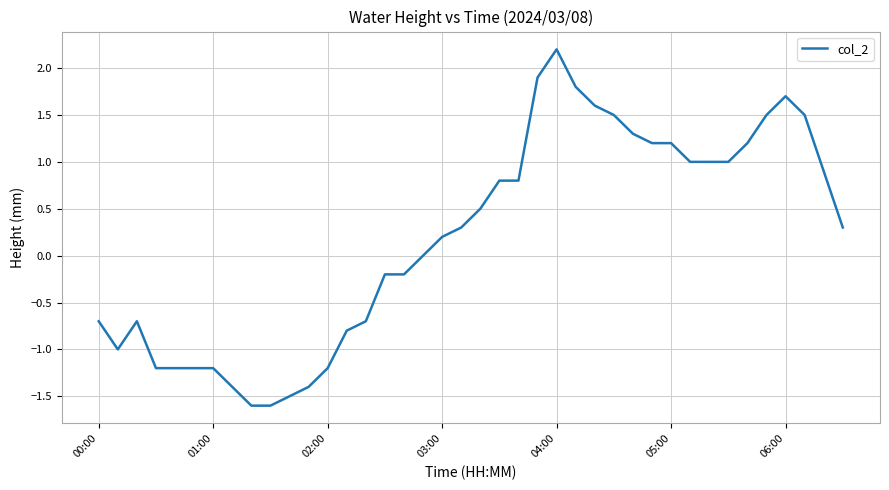

Reading left to right, extract all data points from this chart.

-0.7	-1.0	-0.7	-1.2	-1.2	-1.2	-1.2	-1.4	-1.6	-1.6	-1.5	-1.4	-1.2	-0.8	-0.7	-0.2	-0.2	0.0	0.2	0.3	0.5	0.8	0.8	1.9	2.2	1.8	1.6	1.5	1.3	1.2	1.2	1.0	1.0	1.0	1.2	1.5	1.7	1.5	0.9	0.3